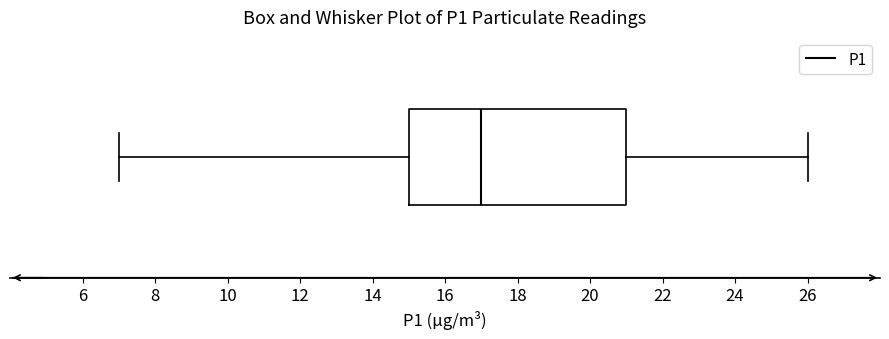

Transcribe this box plot: give where the median line is, the range the box spans, and where the two whiskers end, as read against the x-axis. The values are not printed on the chart, so give them approximately, as read against the axis.

median 17, box 15 to 21, whiskers 7 to 26